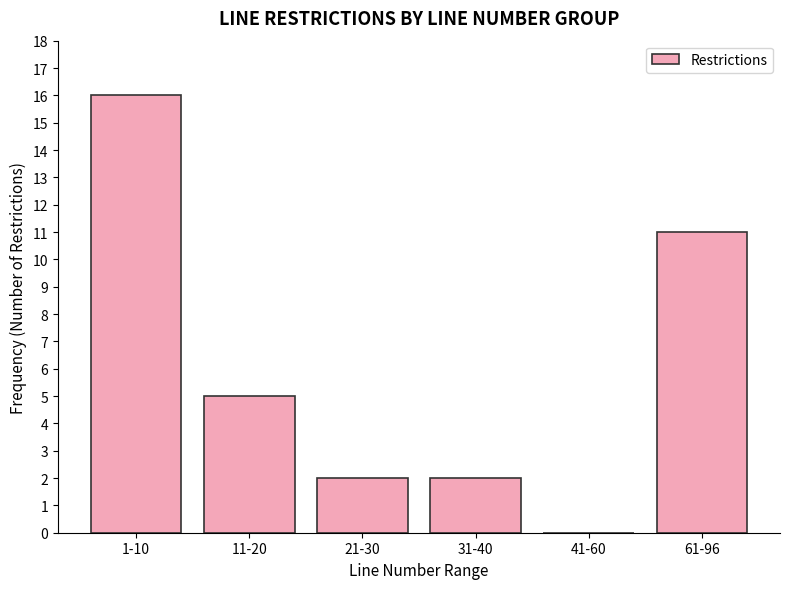

Reading left to right, extract all data points from this chart.

1-10=16	11-20=5	21-30=2	31-40=2	41-60=0	61-96=11